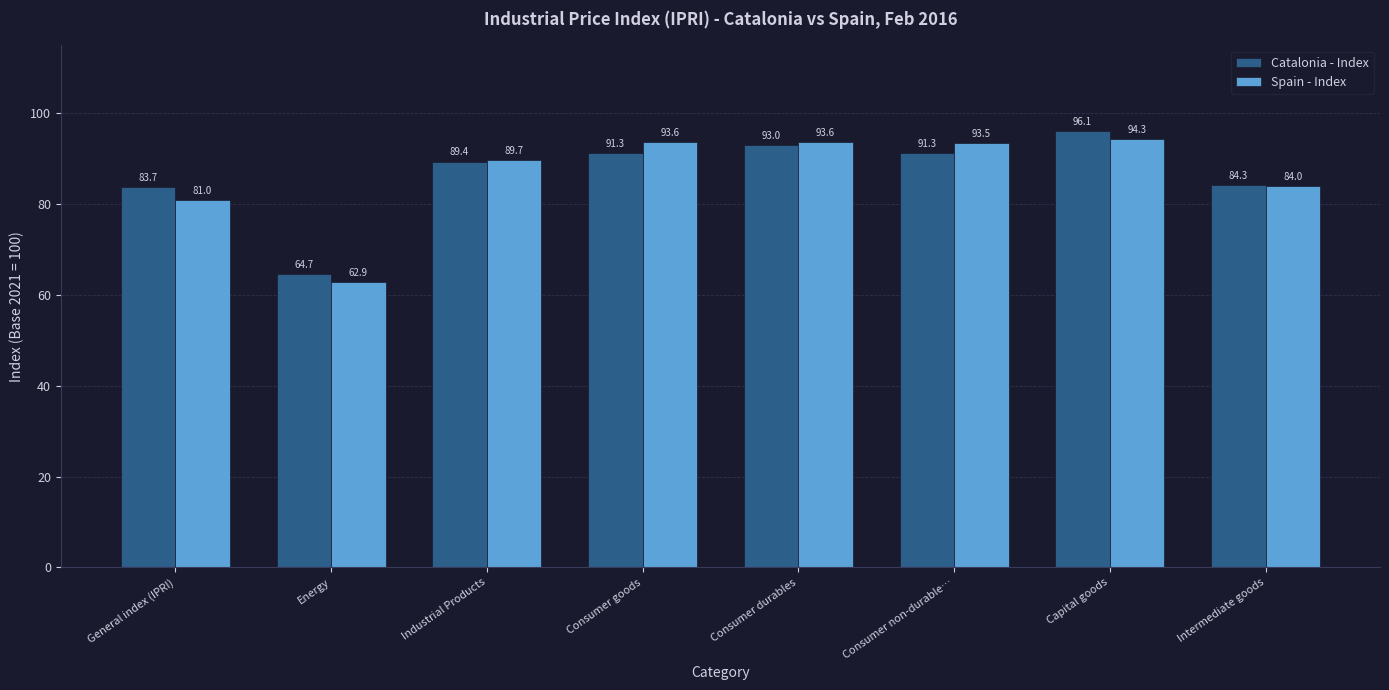

The value of Catalonia - Index at Intermediate goods is 31.1. True or false?

False